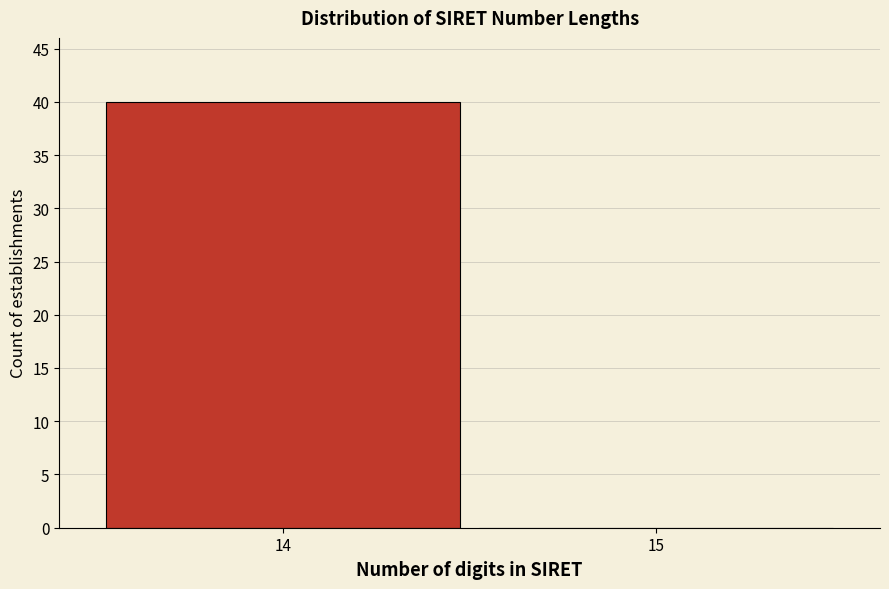

Reading right to left, what are all the values shown in this chart?

15=0	14=40